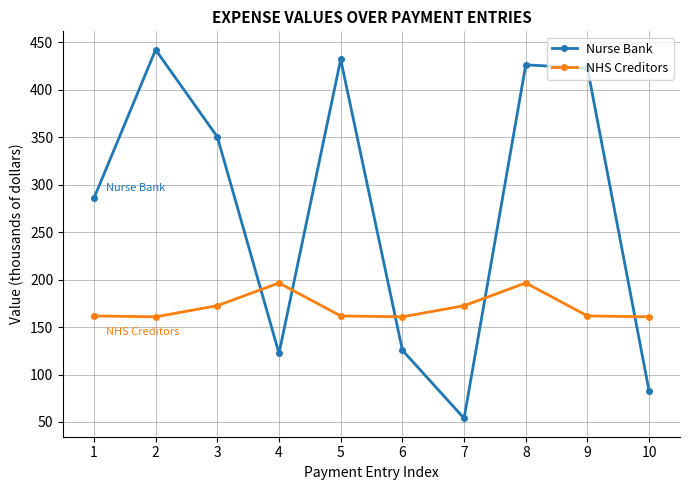

The NHS Creditors series shows 161.7 at 5. True or false?

True